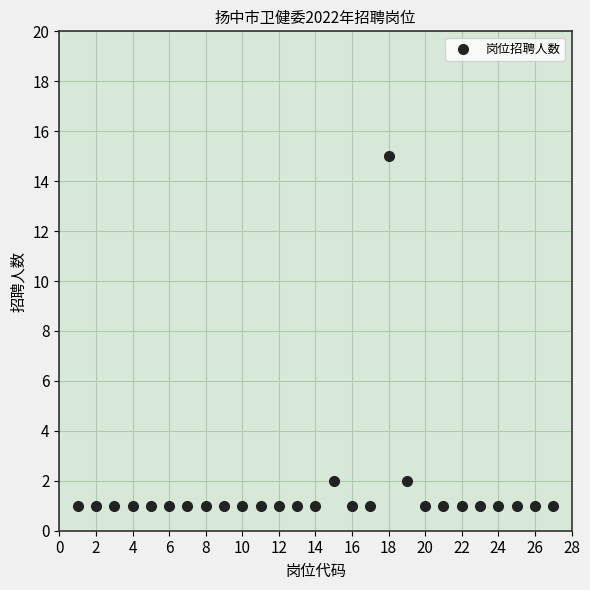

What is the range of X values (max minus min)?

26